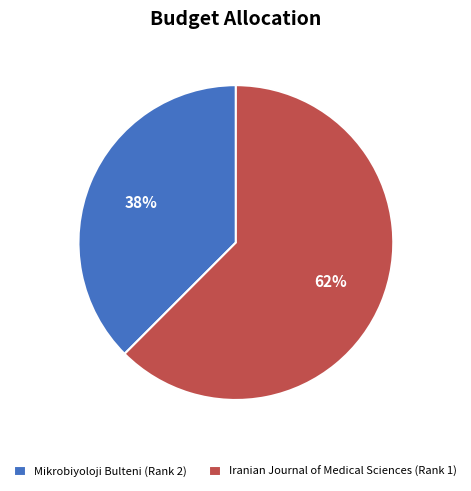

Do Mikrobiyoloji Bulteni (Rank 2) and Iranian Journal of Medical Sciences (Rank 1) together represent more than half of the pie?

Yes